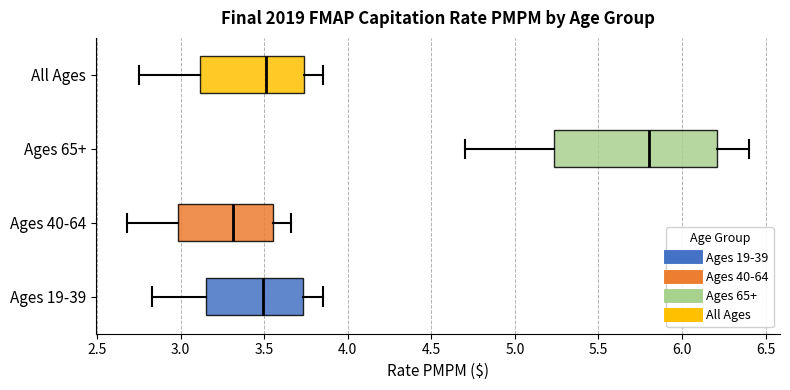

Where is the left edge of the box for Ages 65+ on the x-axis? The values are not printed on the chart, so give them approximately, as read against the axis.

5.25